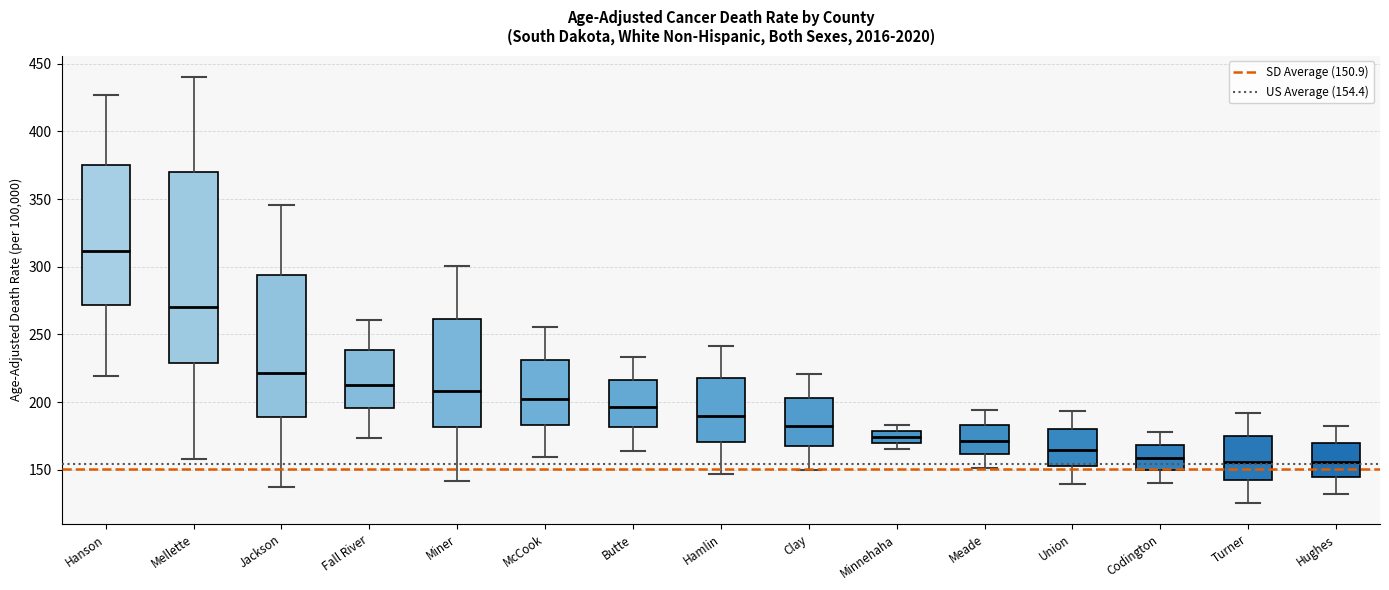

Comparing the boxes themselves (not the whiskers), which one is the tallest?

Mellette